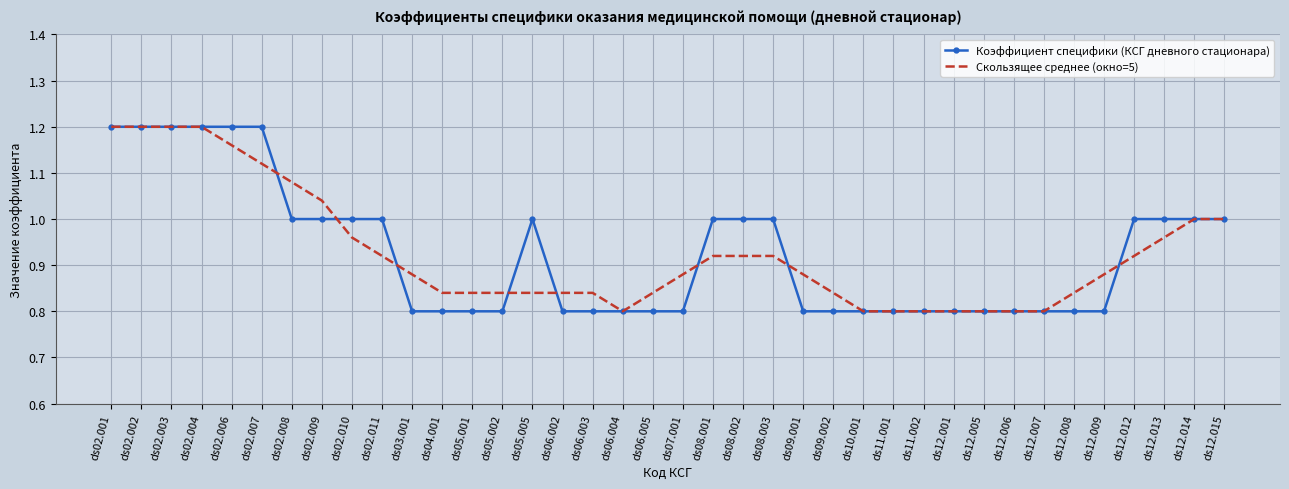

What position from the left is ds12.013?

36